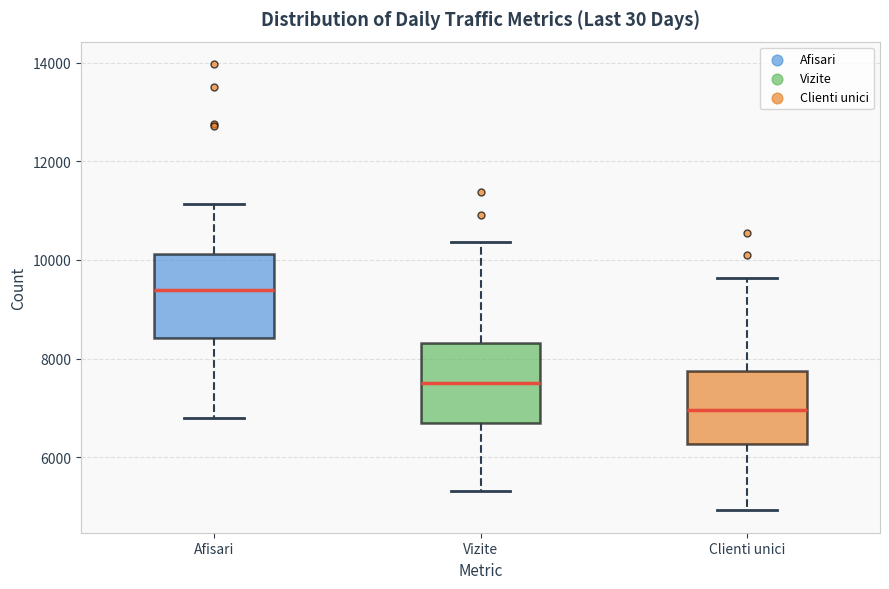

Reading left to right, transcribe this box plot: for each box, give where its median line is, the range the box spans, and where its two whiskers end, as read against the y-axis. The values are not printed on the chart, so give them approximately, as read against the axis.

Afisari: median 9400, box 8400 to 10200, whiskers 6800 to 11200
Vizite: median 7600, box 6800 to 8400, whiskers 5400 to 10400
Clienti unici: median 7000, box 6200 to 7800, whiskers 5000 to 9600